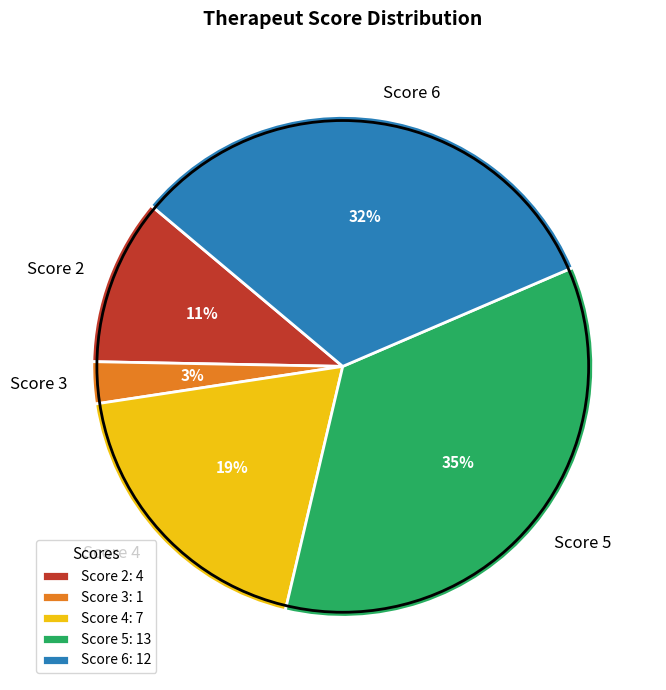

Is there any slice that represents more than half of the pie?

No